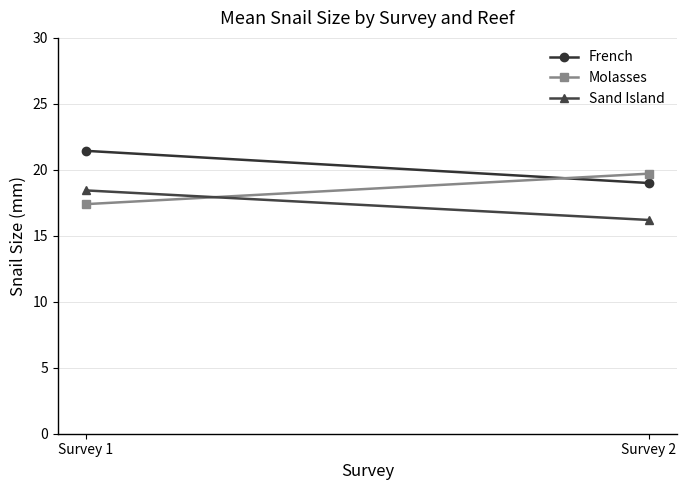

What is the value of the Sand Island point at the 1st from the left?

18.4